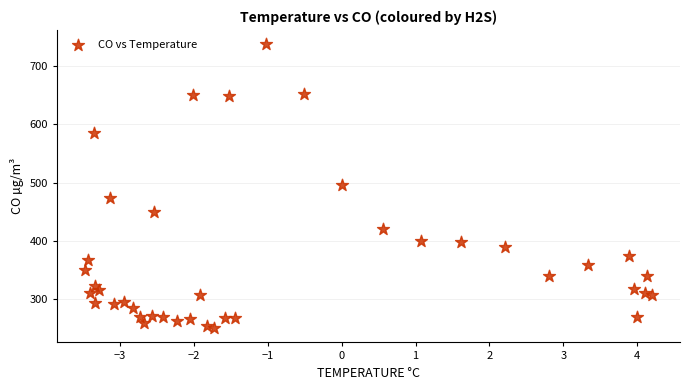

What is the range of X values (max minus min)?

7.7